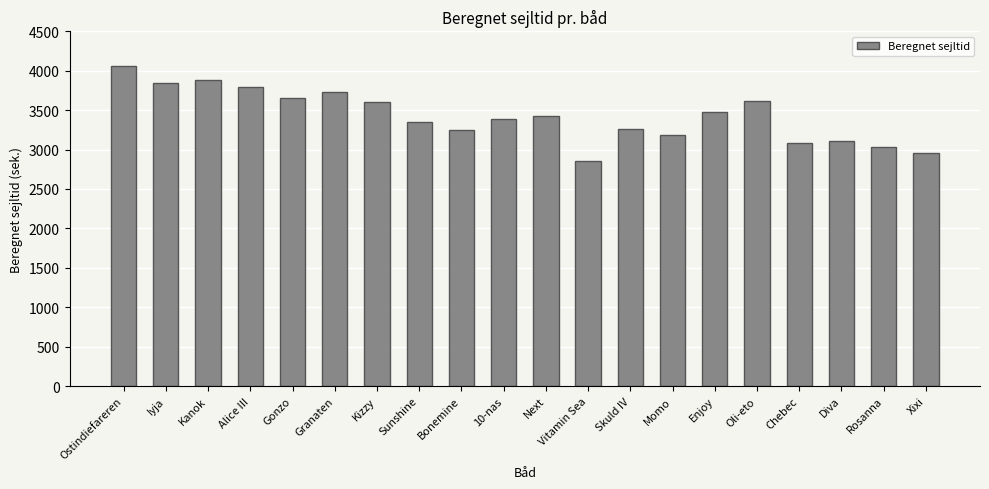

What is the ratio of the value at Iyja to the value at Rosanna?

1.3